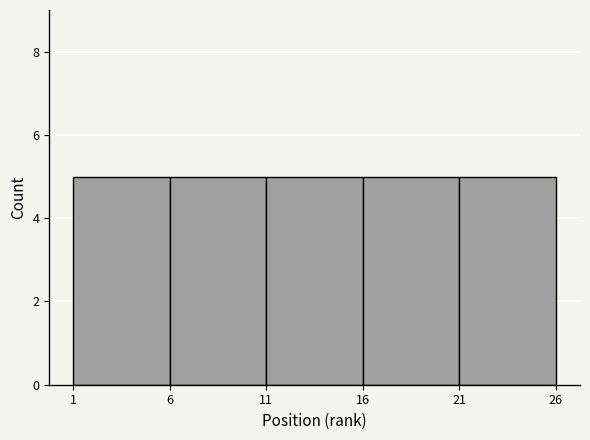

Reading left to right, transcribe this chart: for each bar, give the range it covers on the x-axis and its height. The values are not printed on the chart, so give them approximately, as read against the axis.

1 to 6: 5
6 to 11: 5
11 to 16: 5
16 to 21: 5
21 to 26: 5